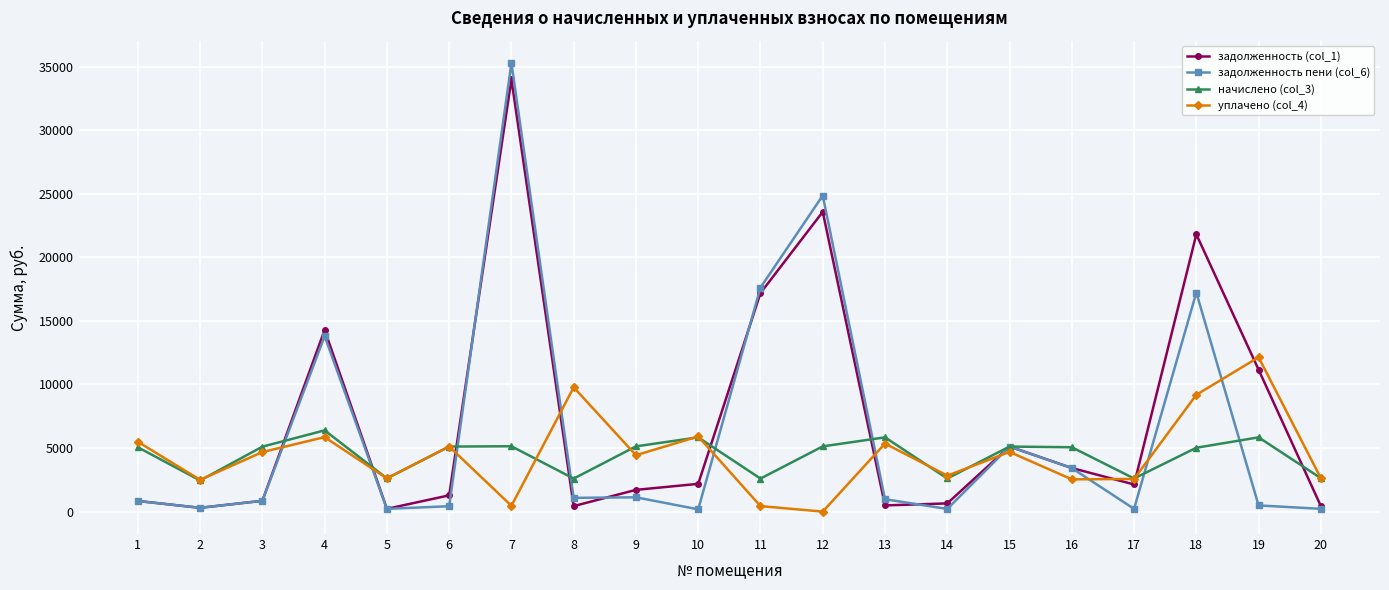

What is the difference between the maximum and second lowest values in the задолженность пени (col_6) series?

35076.6